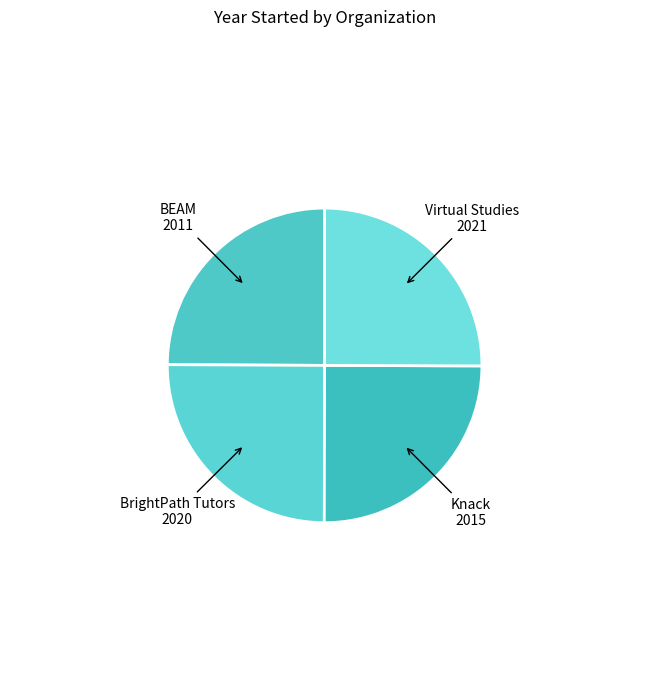

What is the ratio of the value at Knack to the value at BrightPath Tutors?

1.0